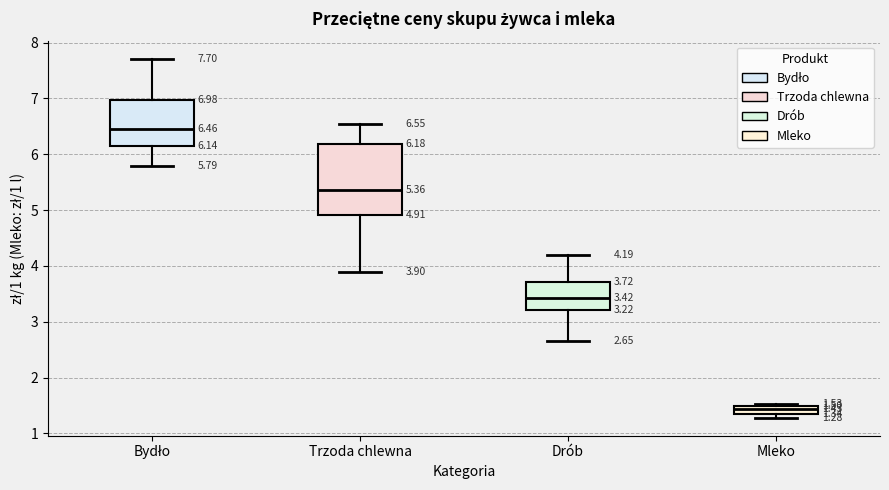

Which box is the tallest, from its lower edge to its upper edge?

Trzoda chlewna